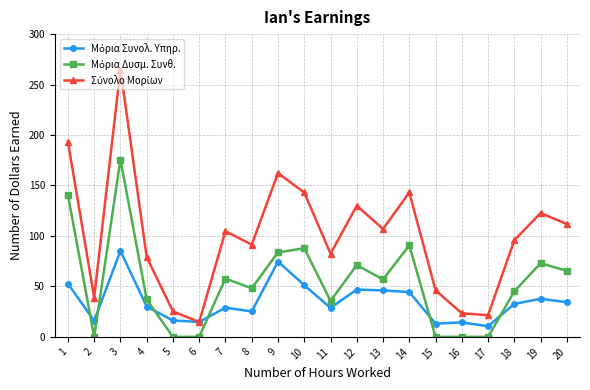

How many distinct data groups are displayed?

3